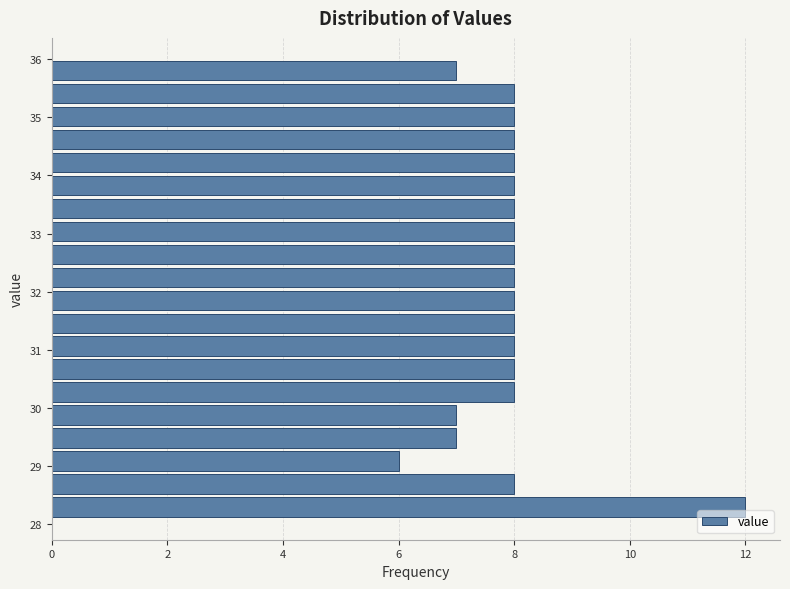

Around what value on the y-axis is the longest bar? Give the approximate position of its centre, as read against the axis.

28.3